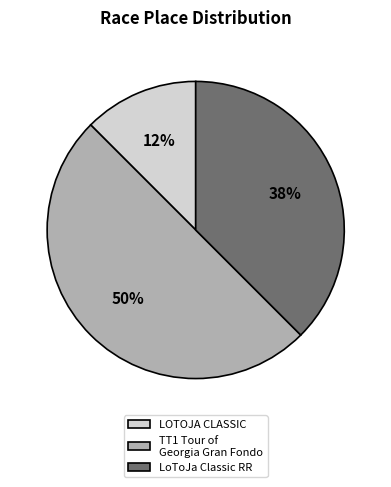

To the nearest percent, what is the average slice percentage?

33%